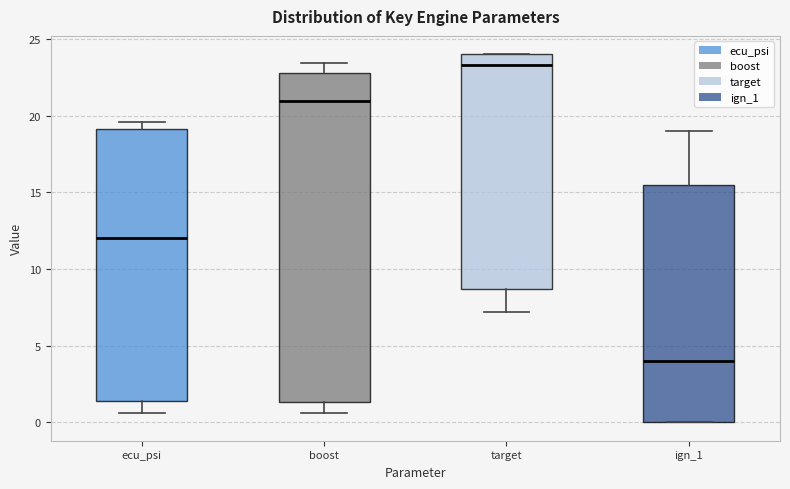

Reading left to right, read every box against the y-axis: the position of its median line, the range the box covers, and the ends of its whiskers. The values are not printed on the chart, so give them approximately, as read against the axis.

ecu_psi: median 12.0, box 1.5 to 19.0, whiskers 0.5 to 19.5
boost: median 21.0, box 1.5 to 23.0, whiskers 0.5 to 23.5
target: median 23.5, box 8.5 to 24.0, whiskers 7.0 to 24.0
ign_1: median 4.0, box 0.0 to 15.5, whiskers 0.0 to 19.0